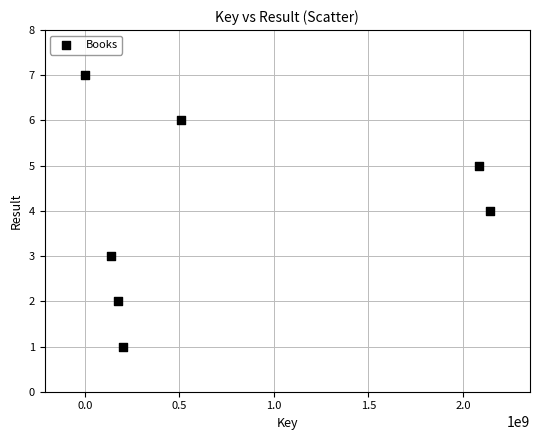

What is the average X value?

750741991